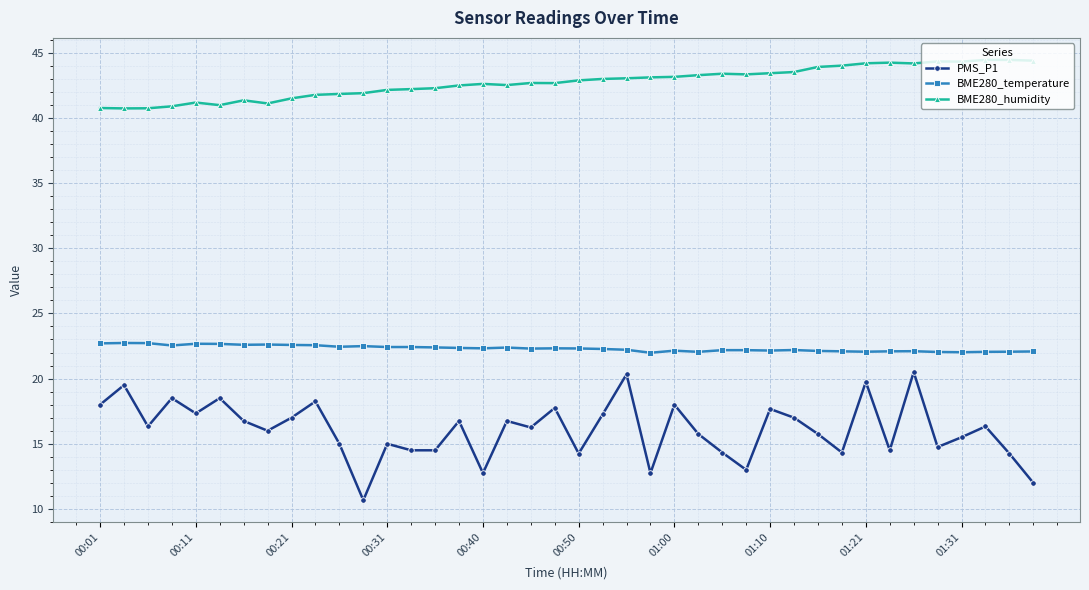

Which series has the largest total across all categories?

BME280_humidity